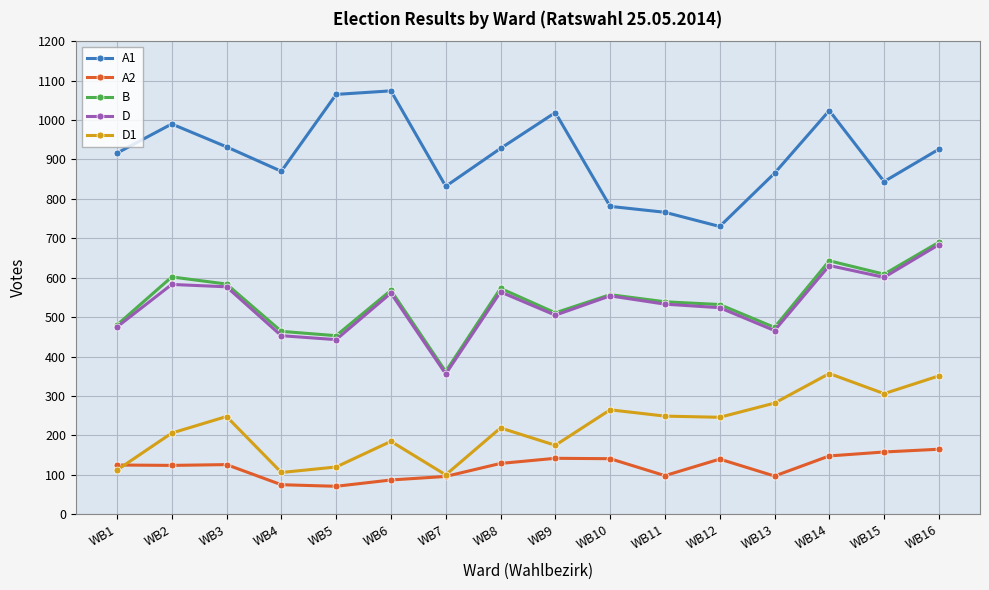

What is the value of the D point at the 6th from the left?

561